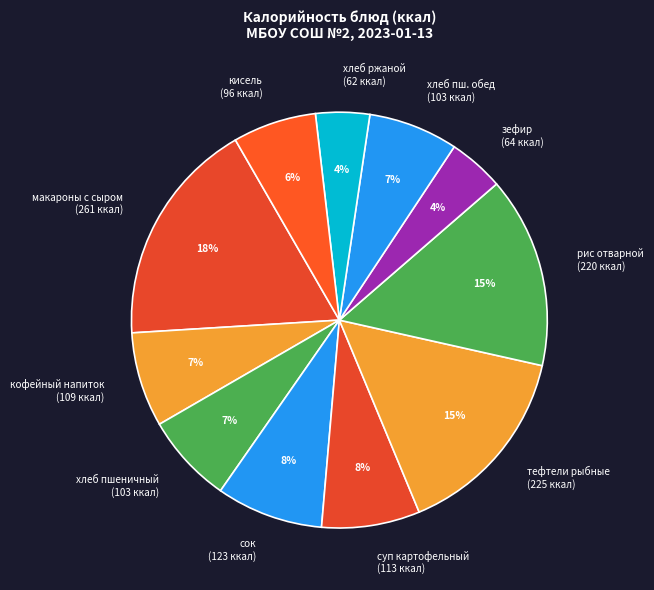

What percentage is the кофейный напиток (109 ккал) slice, to the nearest percent?

7%